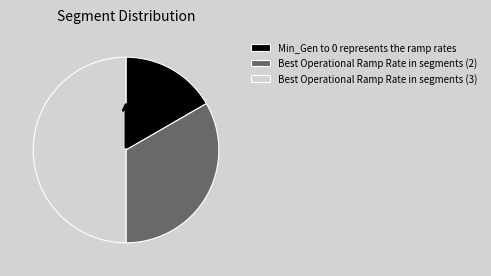

Rank the categories by value from highest to lowest.

Best Operational Ramp Rate in segments (3), Best Operational Ramp Rate in segments (2), Min_Gen to 0 represents the ramp rates